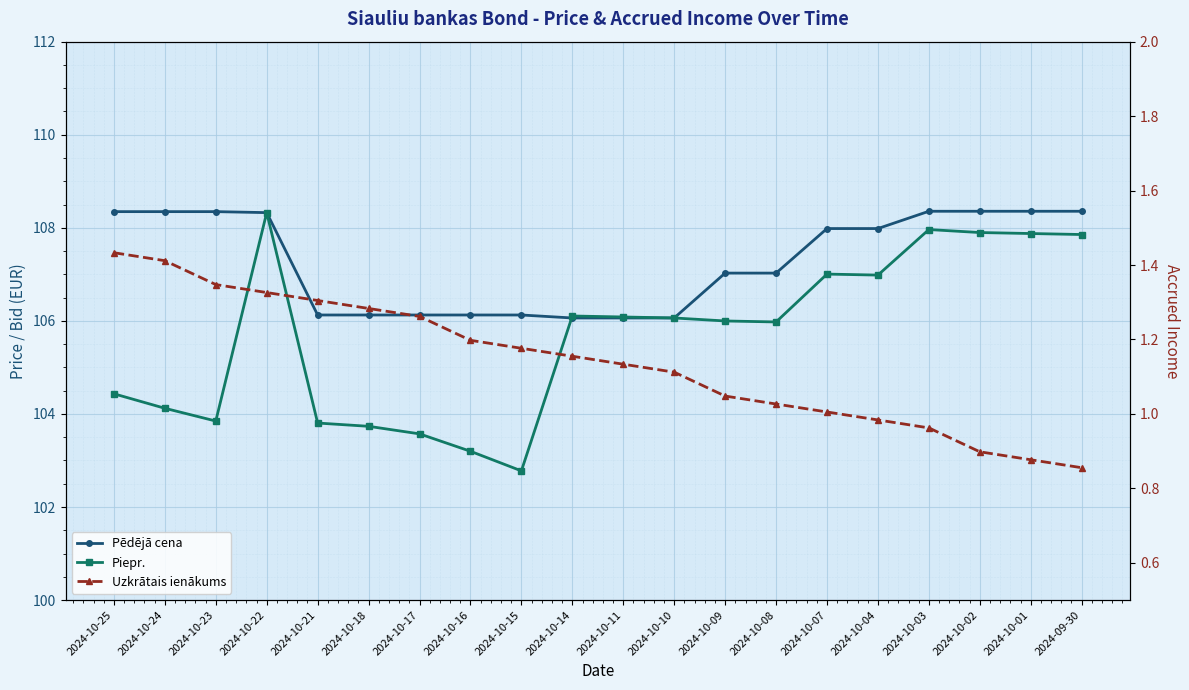

Which series has the largest total across all categories?

Pēdējā cena